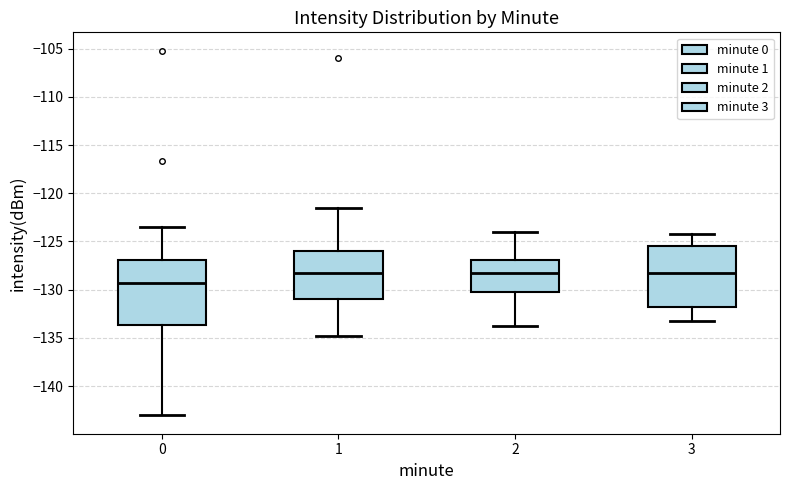

Reading left to right, read every box against the y-axis: the position of its median line, the range the box covers, and the ends of its whiskers. The values are not printed on the chart, so give them approximately, as read against the axis.

0: median -129.5, box -133.5 to -127.0, whiskers -143.0 to -123.5
1: median -128.5, box -131.0 to -126.0, whiskers -135.0 to -121.5
2: median -128.0, box -130.5 to -127.0, whiskers -134.0 to -124.0
3: median -128.0, box -132.0 to -125.5, whiskers -133.0 to -124.0